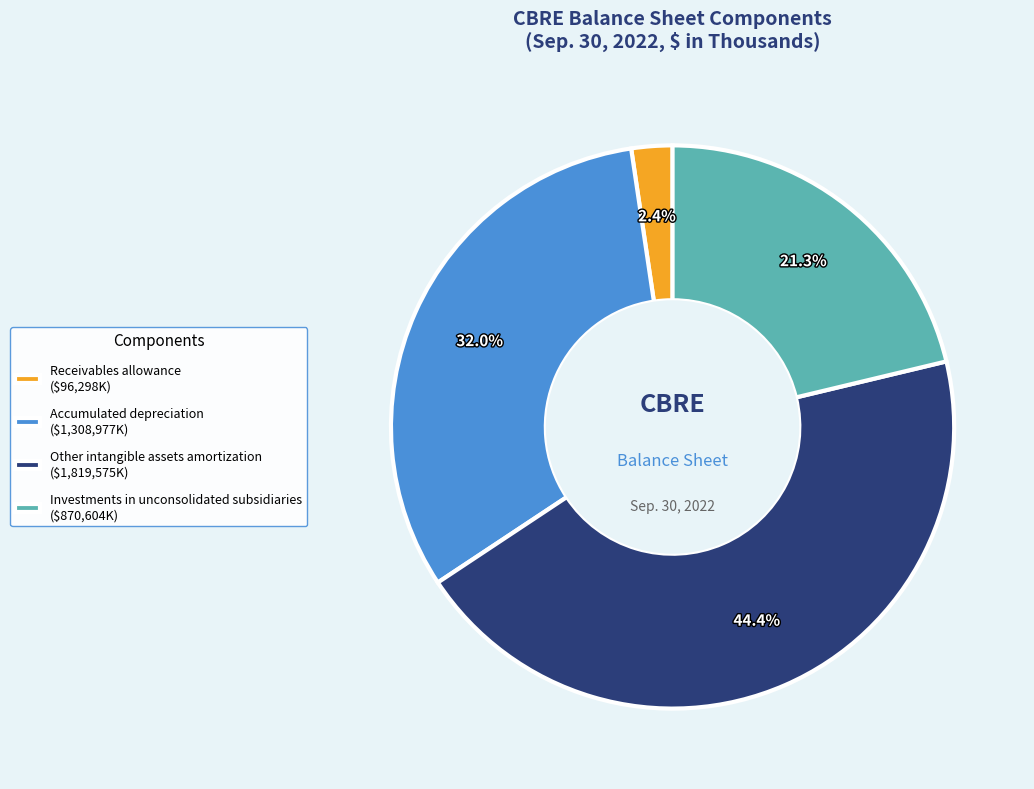

How many segments does this pie chart have?

4